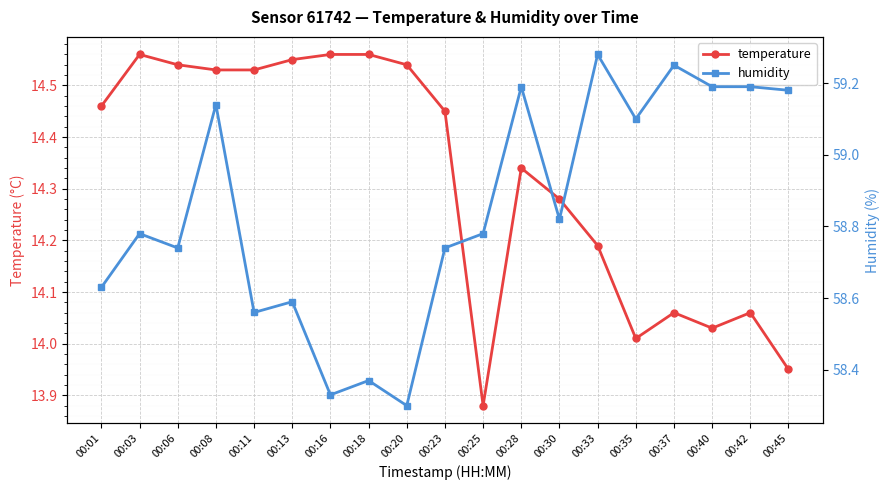

Is this an area chart (filled region under the line)?

No